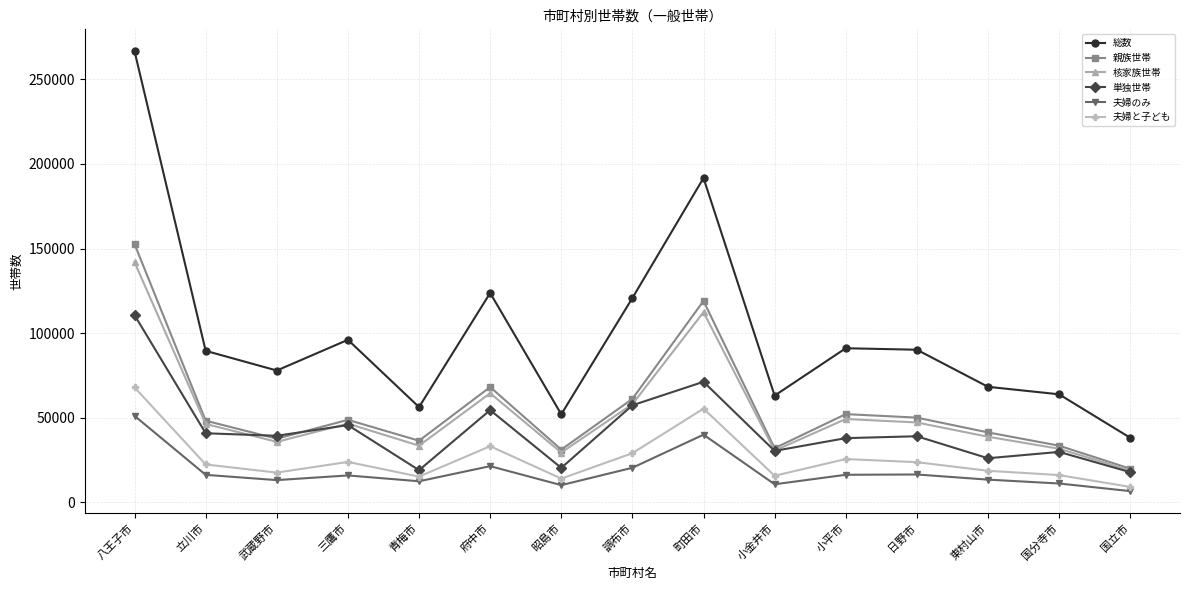

What is the approximate value of 親族世帯 at 三鷹市?

48824